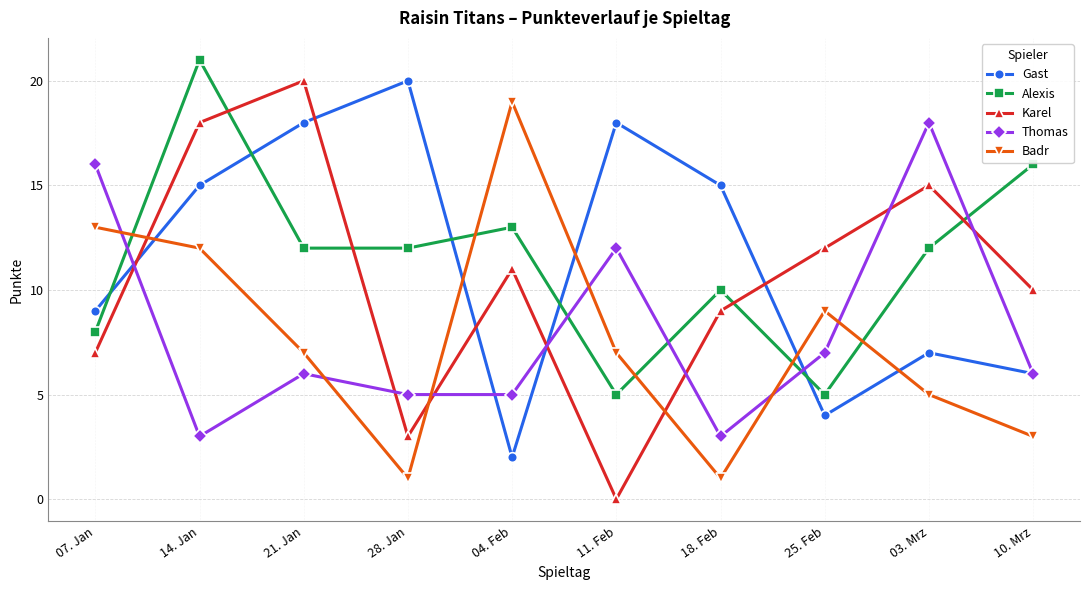

What is the difference between the maximum and minimum values in the Thomas series?

15